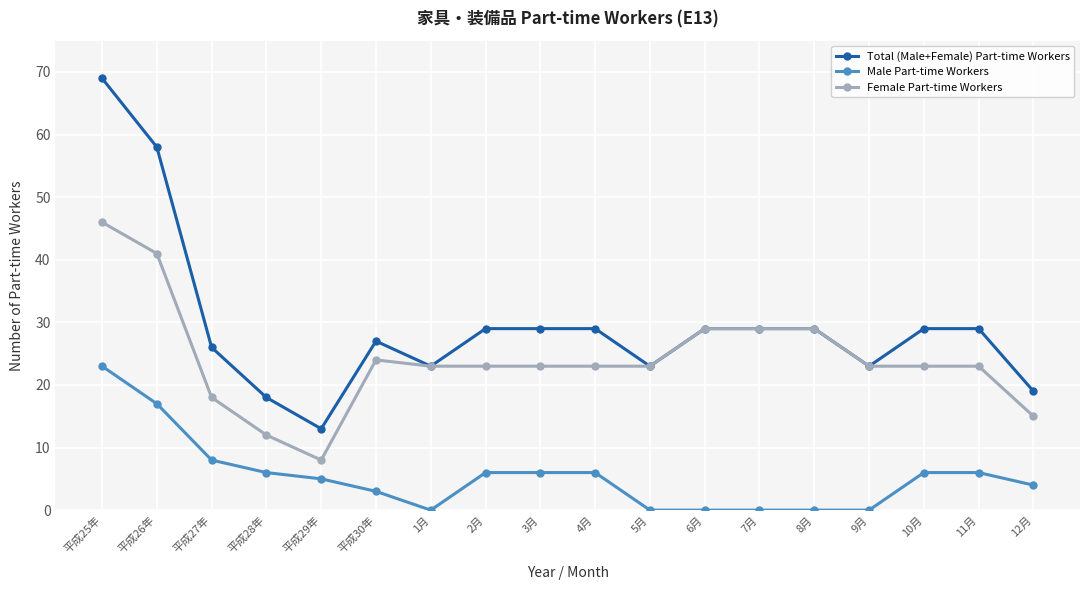

At how many categories does at least one series exceed 52?

2